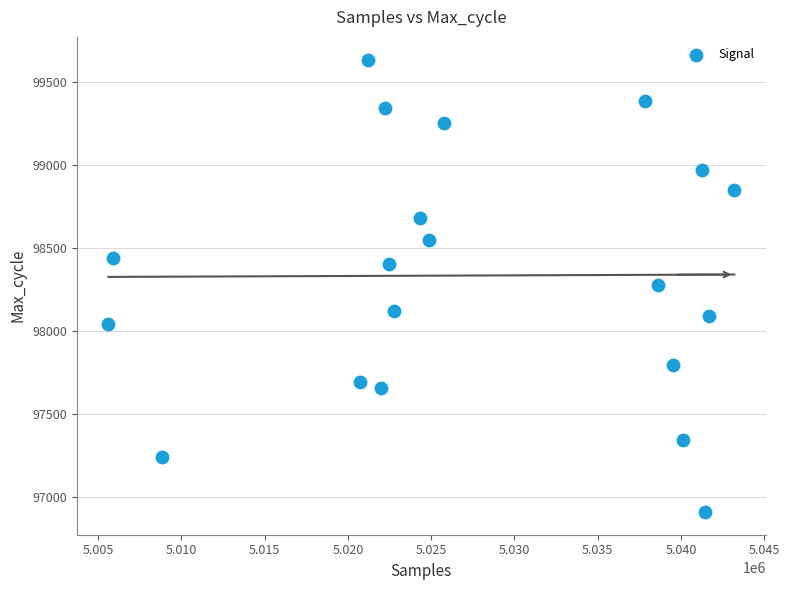

What is the range of X values (max minus min)?

37585